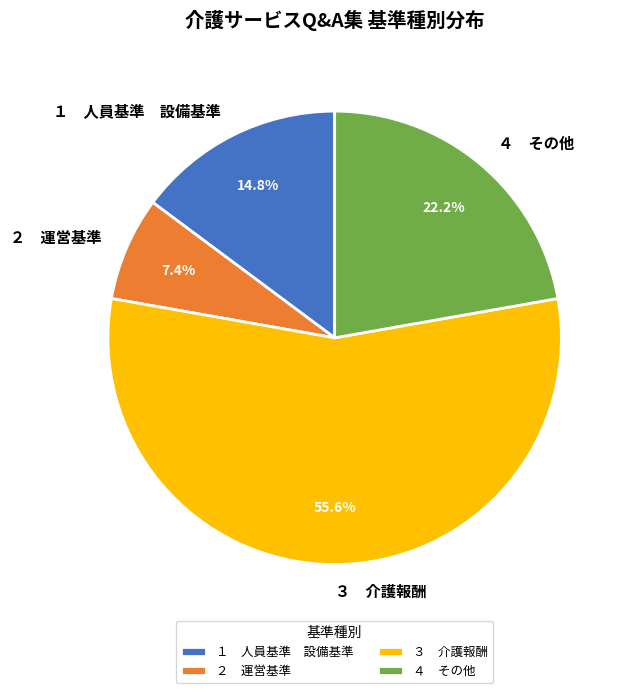

Is there any slice that represents more than half of the pie?

Yes